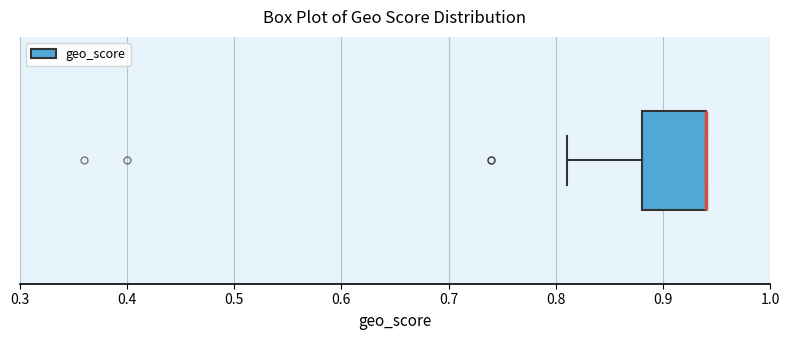

Where is the left edge of the box on the x-axis? The values are not printed on the chart, so give them approximately, as read against the axis.

0.88